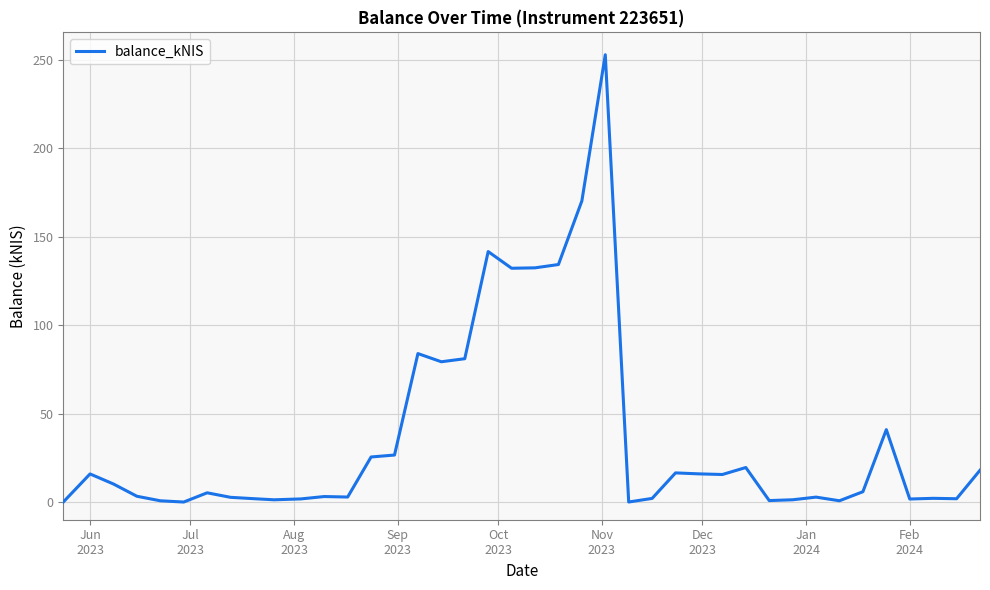

What is the difference between the maximum and minimum values?

252.9